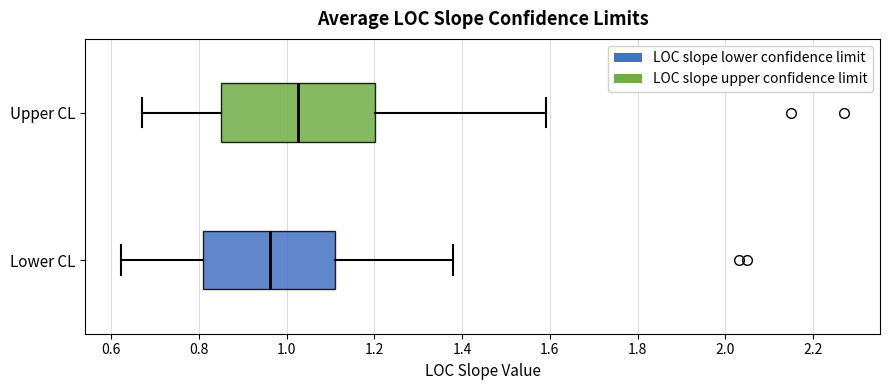

Reading bottom to top, read every box against the x-axis: the position of its median line, the range the box covers, and the ends of its whiskers. The values are not printed on the chart, so give them approximately, as read against the axis.

Lower CL: median 0.96, box 0.80 to 1.12, whiskers 0.62 to 1.38
Upper CL: median 1.02, box 0.86 to 1.20, whiskers 0.68 to 1.60